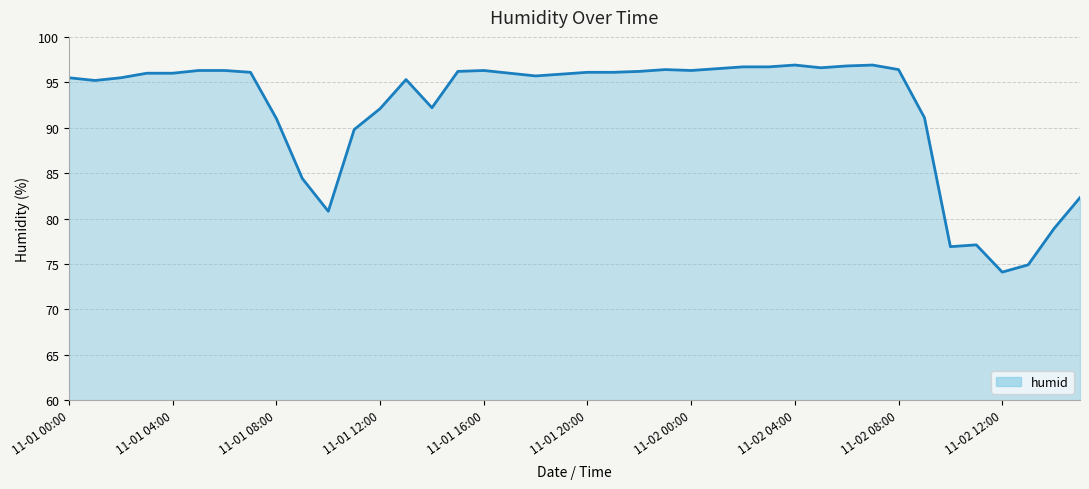

What is the difference between the maximum and minimum values?

22.8